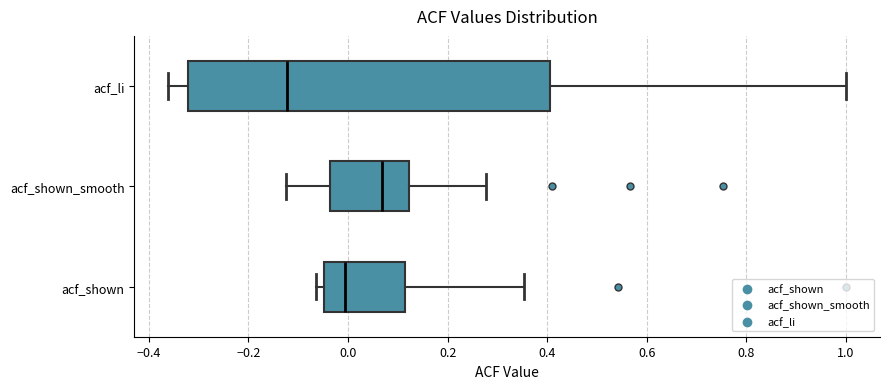

Where is the right edge of the box for acf_li on the x-axis? The values are not printed on the chart, so give them approximately, as read against the axis.

0.40